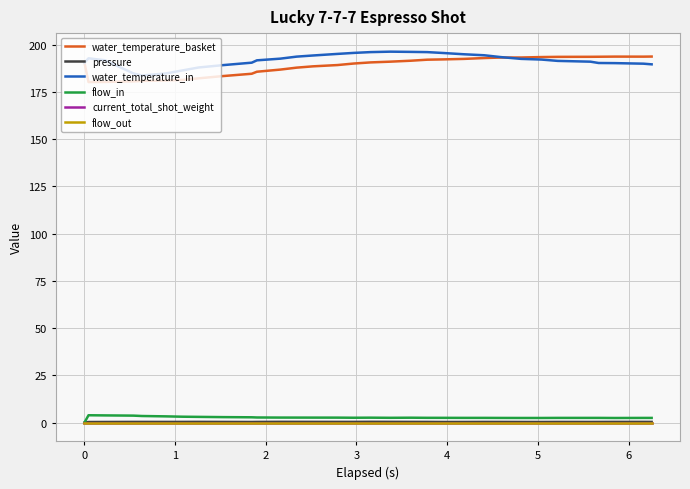

True or false: current_total_shot_weight and pressure cross at least once.

False